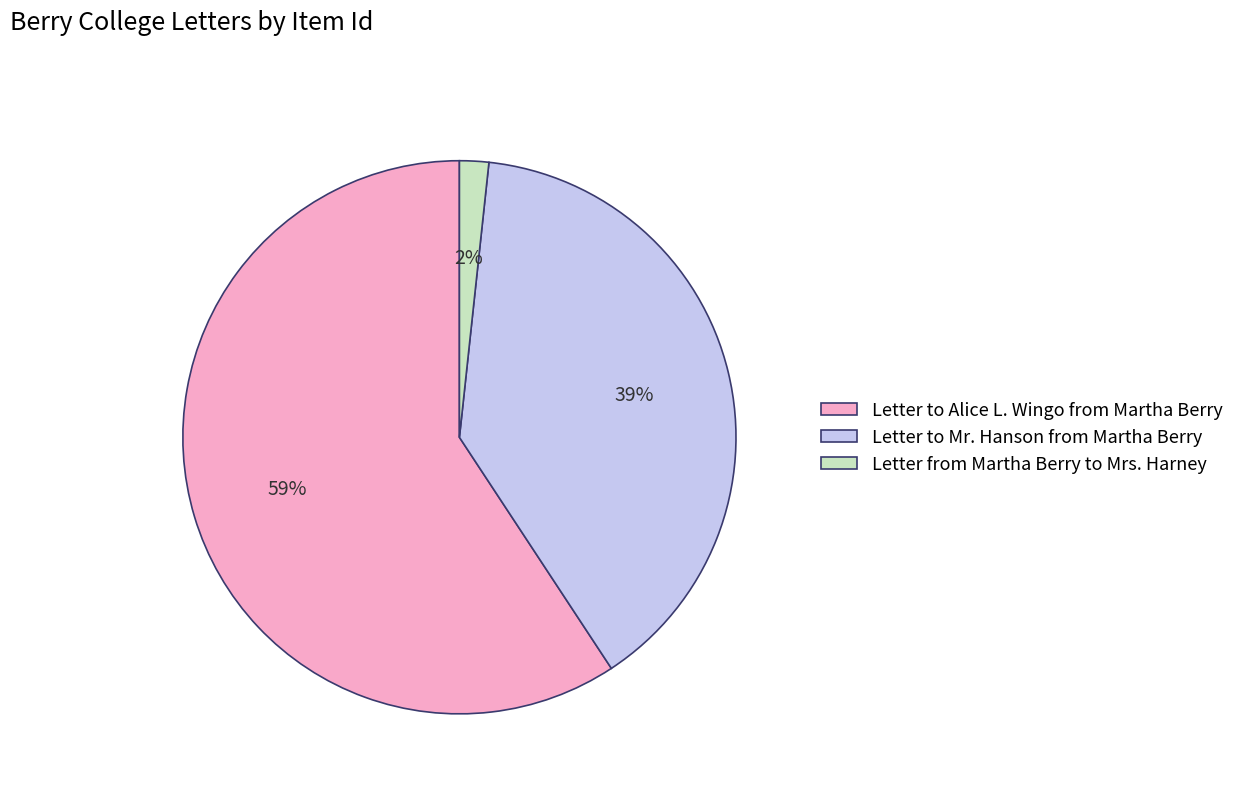

To the nearest percent, what is the average slice percentage?

33%